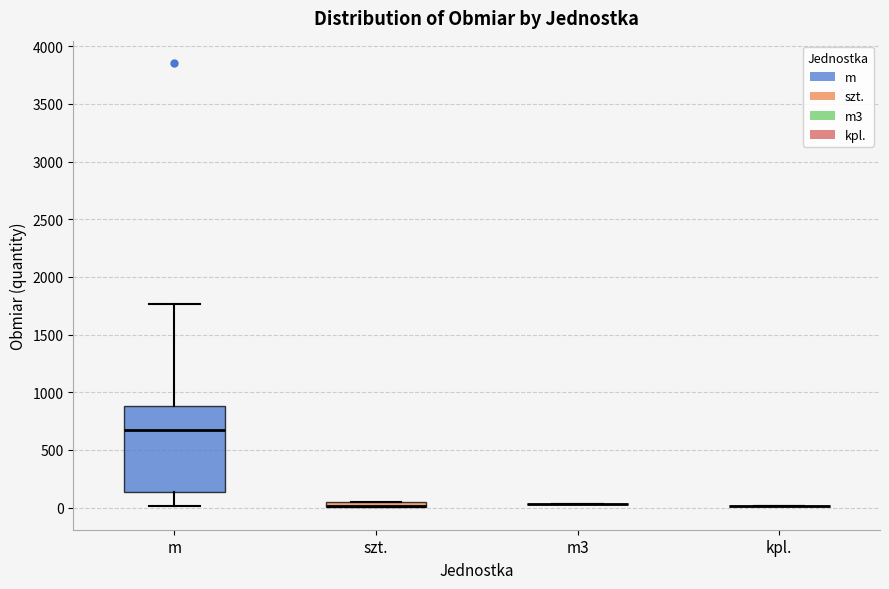

Comparing the boxes themselves (not the whiskers), which one is the tallest?

m